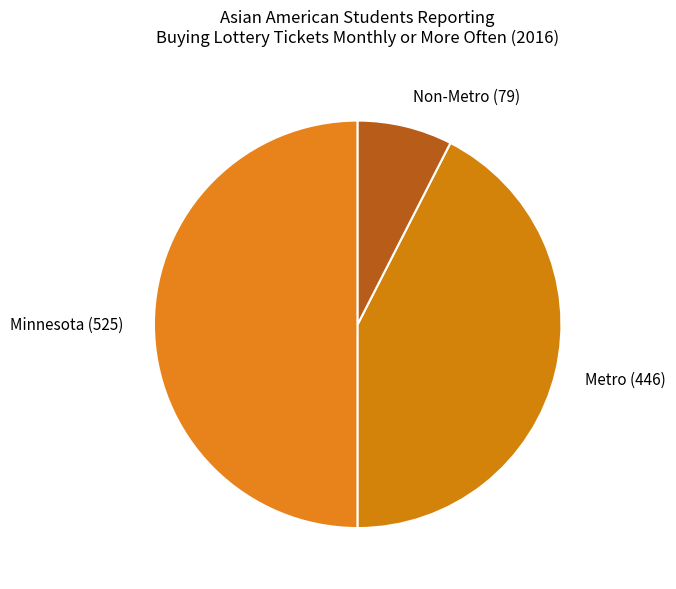

The Metro (446) slice represents 28% of the pie. True or false?

False